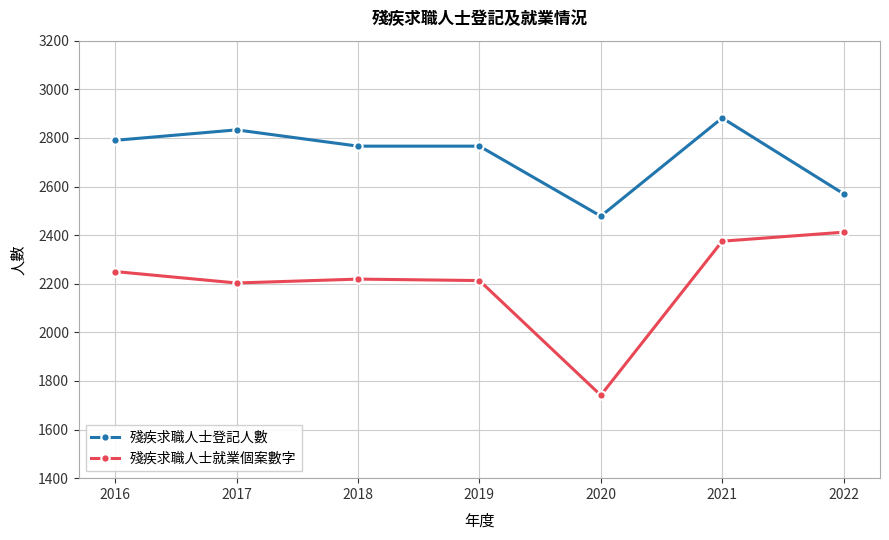

How many categories are shown in the chart?

7